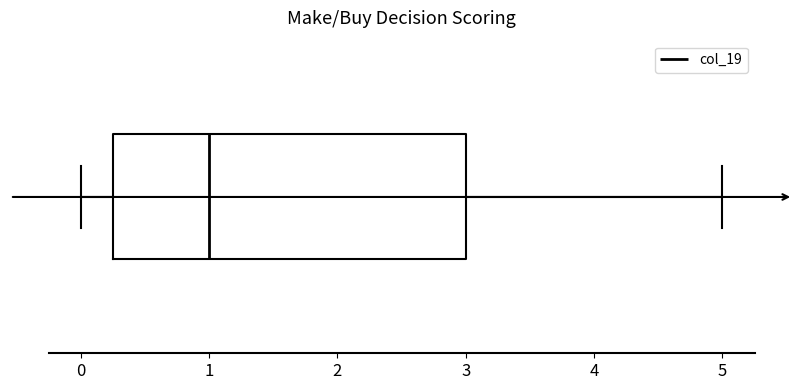

Read this box plot against the x-axis: the position of the median line, the range covered by the box, and the ends of both whiskers. The values are not printed on the chart, so give them approximately, as read against the axis.

median 1.0, box 0.3 to 3.0, whiskers 0.0 to 5.0